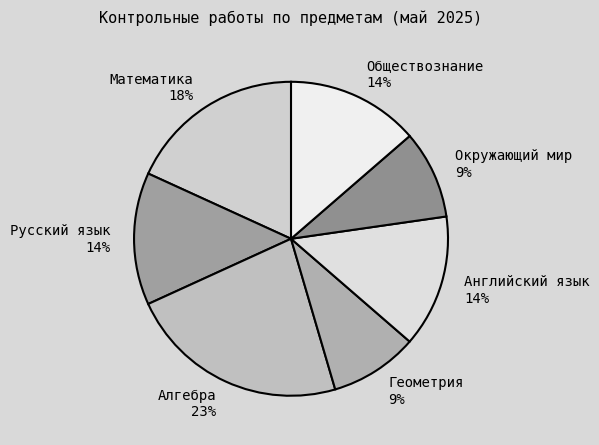

To the nearest percent, what is the difference between the largest and smallest slice percentages?

14%